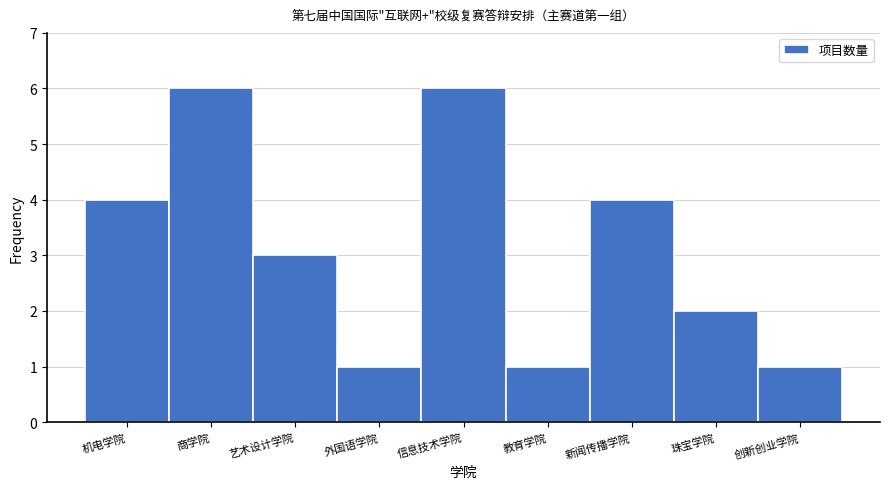

Reading left to right, transcribe all the data shown in this chart.

机电学院=4	商学院=6	艺术设计学院=3	外国语学院=1	信息技术学院=6	教育学院=1	新闻传播学院=4	珠宝学院=2	创新创业学院=1